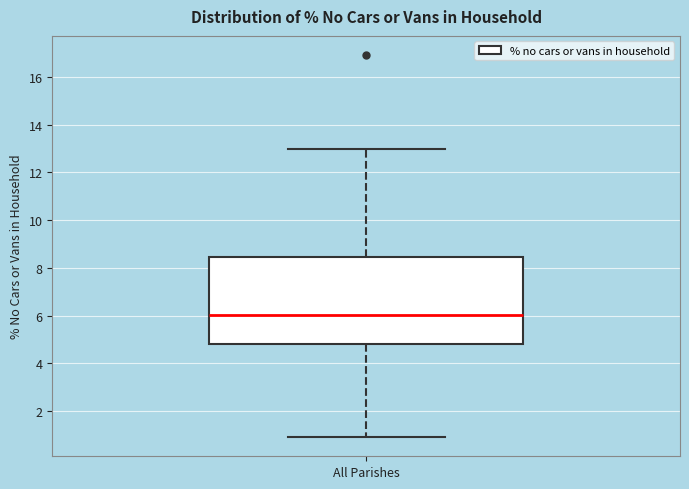

Transcribe this box plot: give where the median line is, the range the box spans, and where the two whiskers end, as read against the y-axis. The values are not printed on the chart, so give them approximately, as read against the axis.

median 6.0, box 4.8 to 8.4, whiskers 1.0 to 13.0